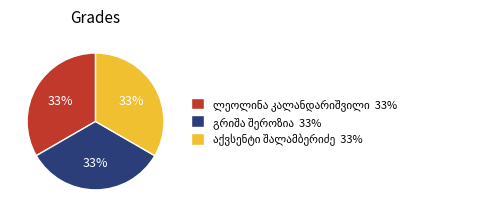

To the nearest percent, what is the average slice percentage?

33%